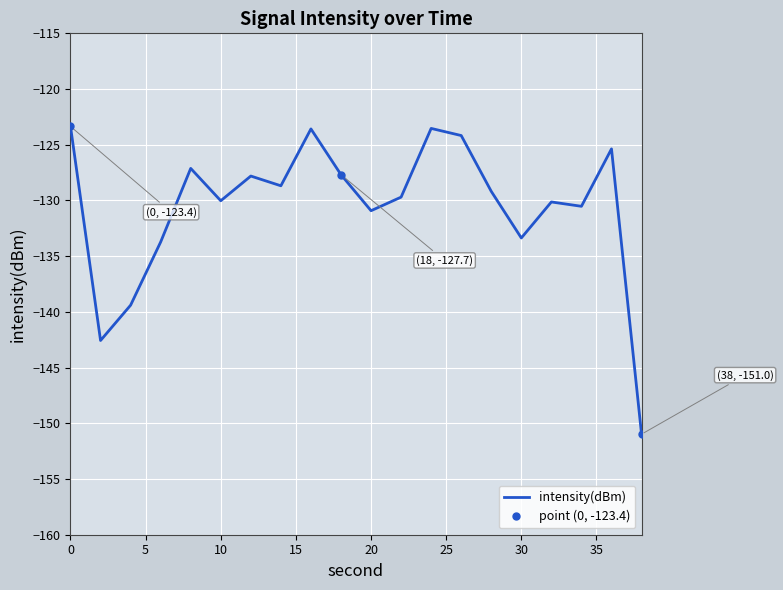

What is the value of the 1st point from the left?

-123.4